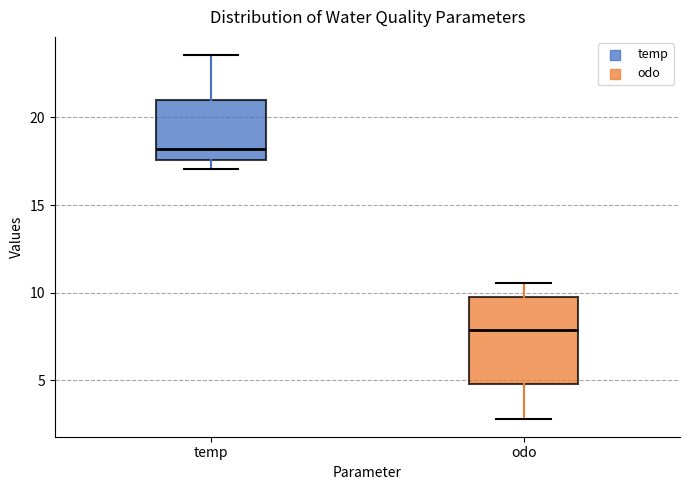

Reading left to right, transcribe this box plot: for each box, give where its median line is, the range the box spans, and where its two whiskers end, as read against the y-axis. The values are not printed on the chart, so give them approximately, as read against the axis.

temp: median 18.0, box 17.5 to 21.0, whiskers 17.0 to 23.5
odo: median 8.0, box 5.0 to 9.5, whiskers 3.0 to 10.5